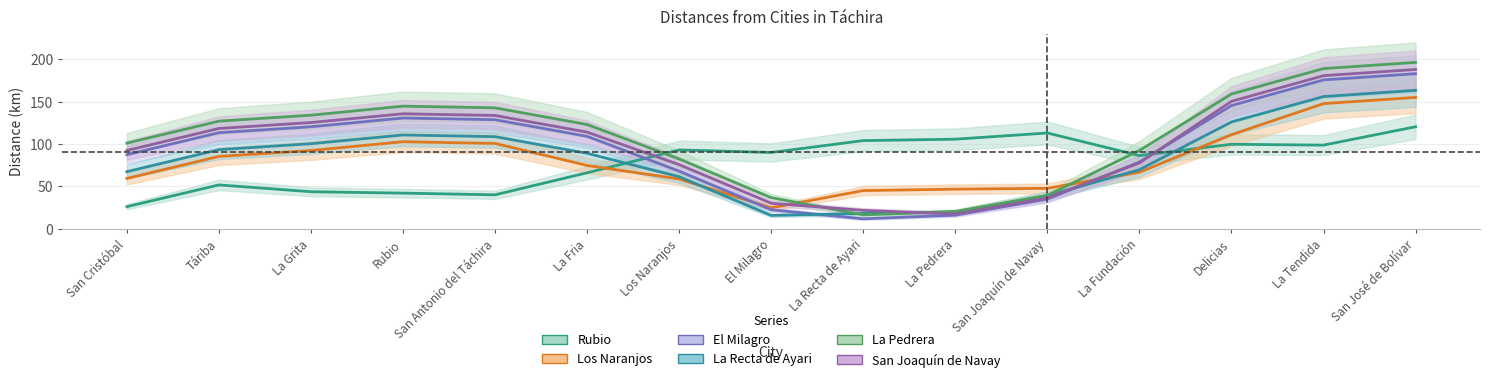

Which series has the largest range (max minus min)?

La Pedrera